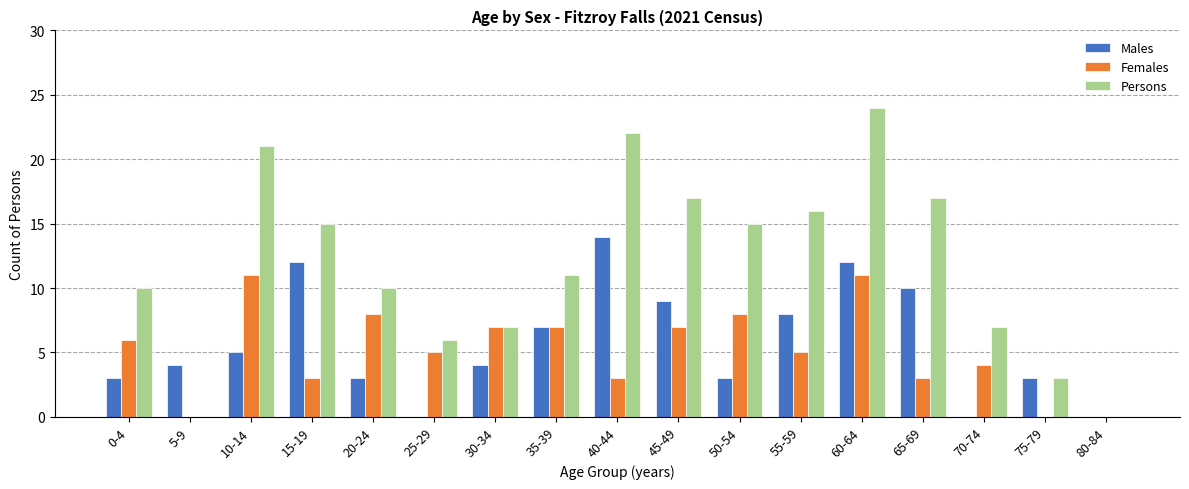

Reading left to right, extract all data points from this chart.

Males: 0-4=3	5-9=4	10-14=5	15-19=12	20-24=3	25-29=0	30-34=4	35-39=7	40-44=14	45-49=9	50-54=3	55-59=8	60-64=12	65-69=10	70-74=0	75-79=3	80-84=0
Females: 0-4=6	5-9=0	10-14=11	15-19=3	20-24=8	25-29=5	30-34=7	35-39=7	40-44=3	45-49=7	50-54=8	55-59=5	60-64=11	65-69=3	70-74=4	75-79=0	80-84=0
Persons: 0-4=10	5-9=0	10-14=21	15-19=15	20-24=10	25-29=6	30-34=7	35-39=11	40-44=22	45-49=17	50-54=15	55-59=16	60-64=24	65-69=17	70-74=7	75-79=3	80-84=0